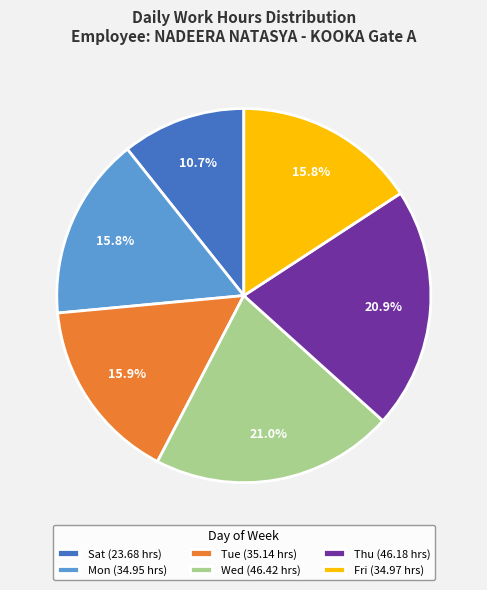

Between Sat (23.68 hrs) and Mon (34.95 hrs), which is larger?

Mon (34.95 hrs)